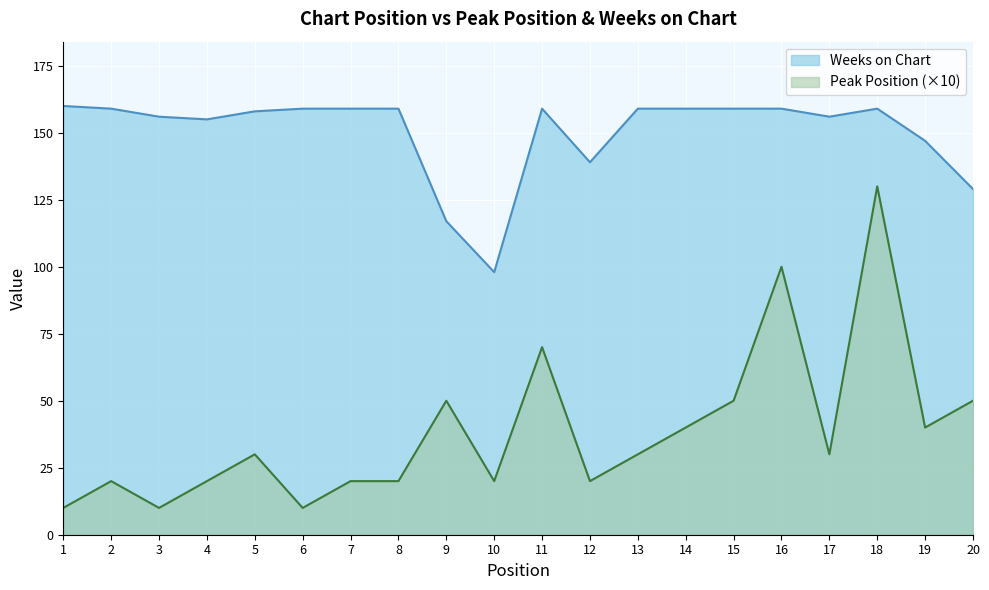

At how many categories does at least one series exceed 139?

16